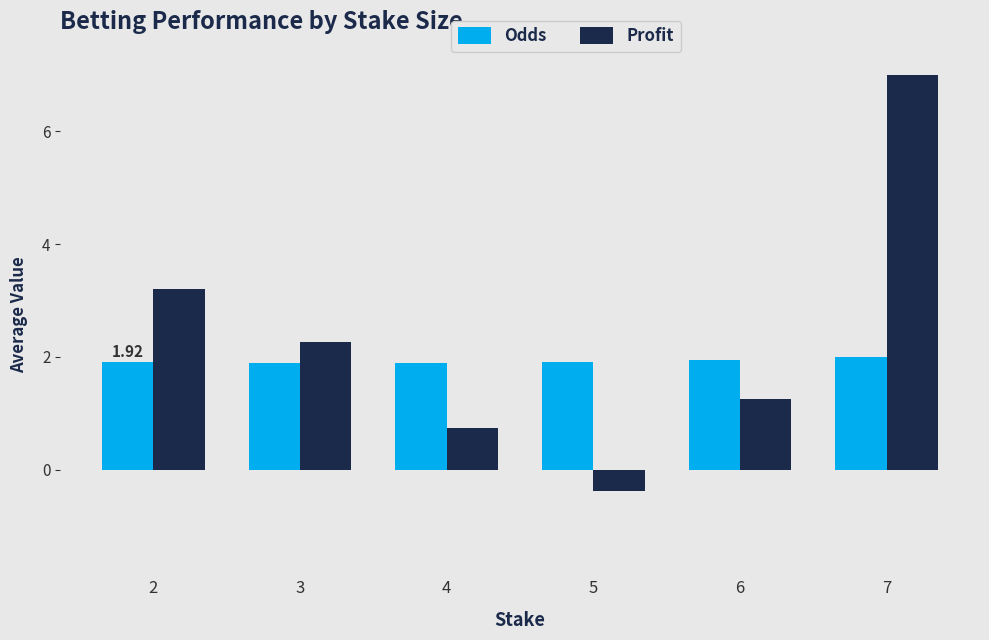

True or false: Odds has a value of 0.9 at 7.

False